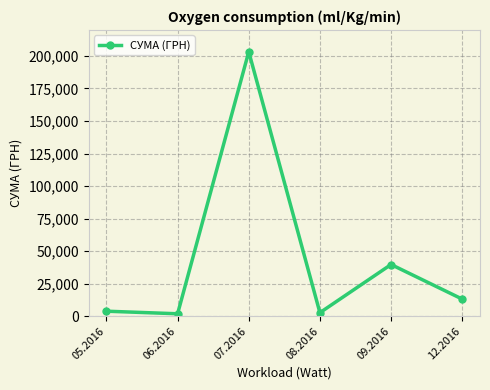

How many data points does each series have?

6